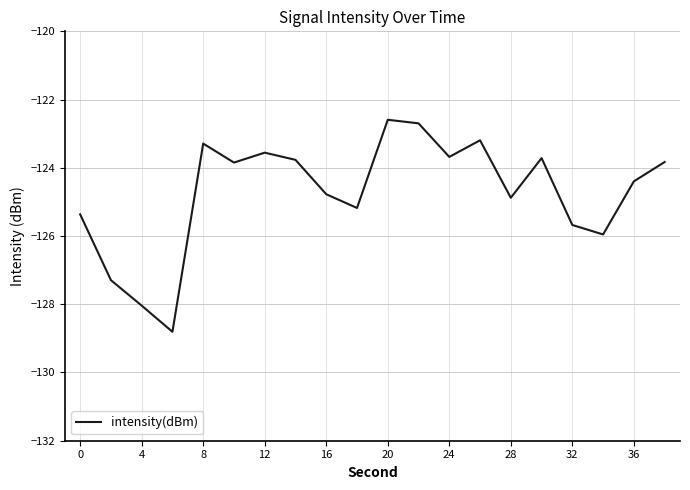

What is the greatest value displayed?

-122.6